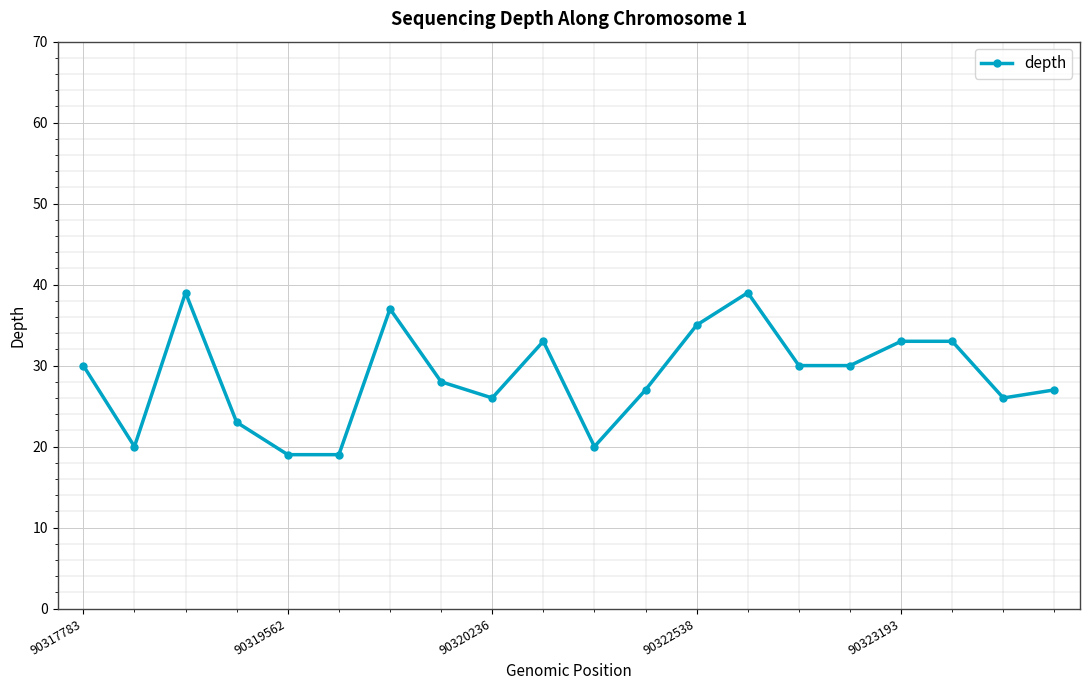

What is the sum of all values?

574